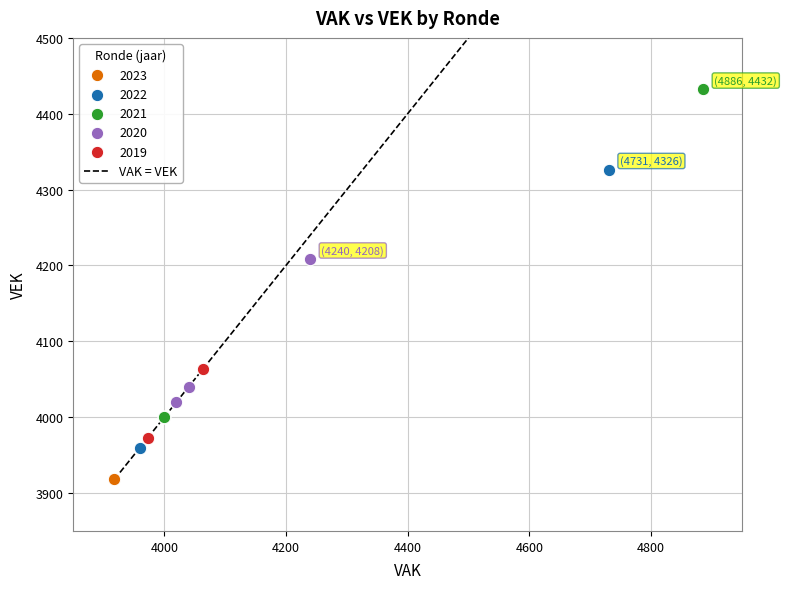

Which series reaches the minimum Y coordinate?

2023